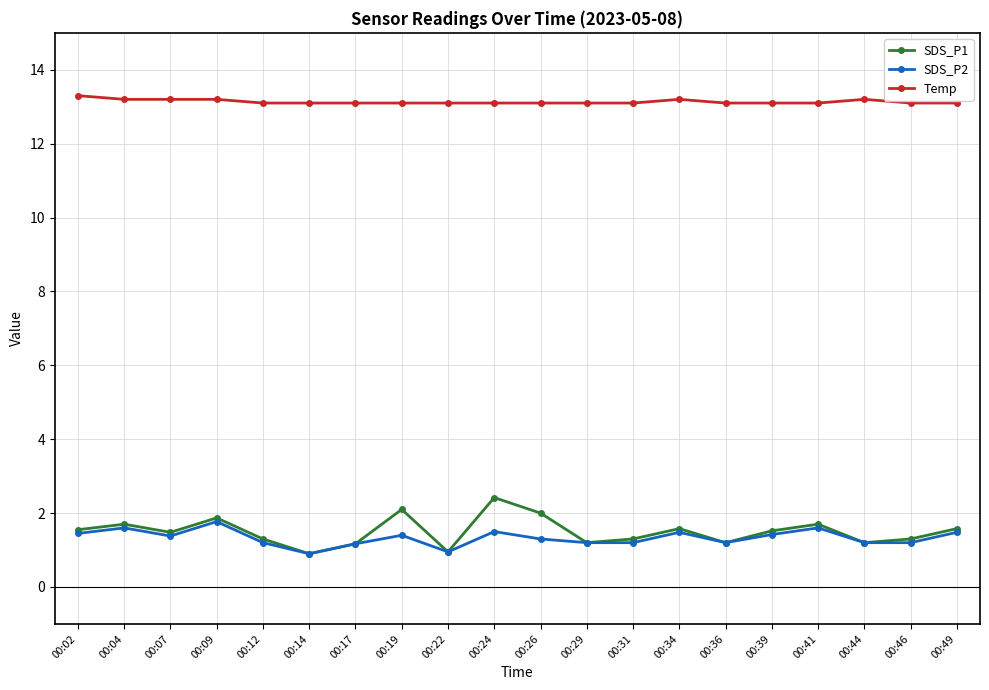

What is the total value across all series at 00:17?

15.4